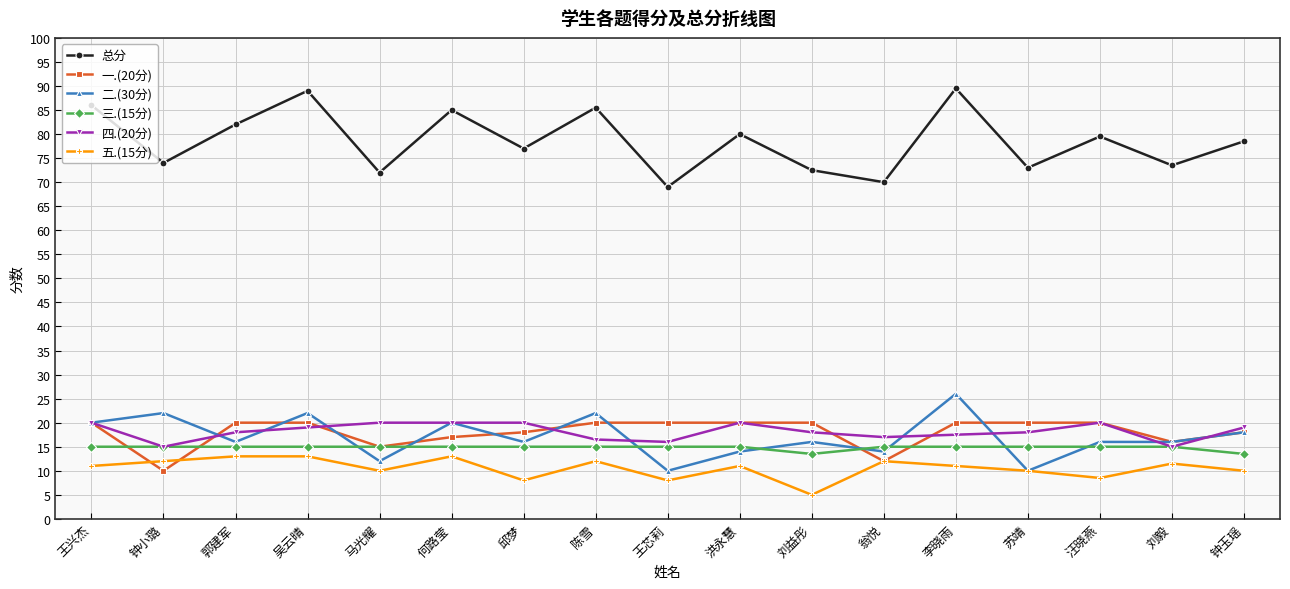

Count the number of data series in this chart.

6